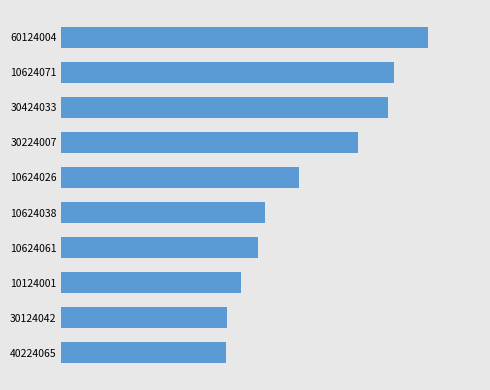

Does the chart contain any negative values?

No